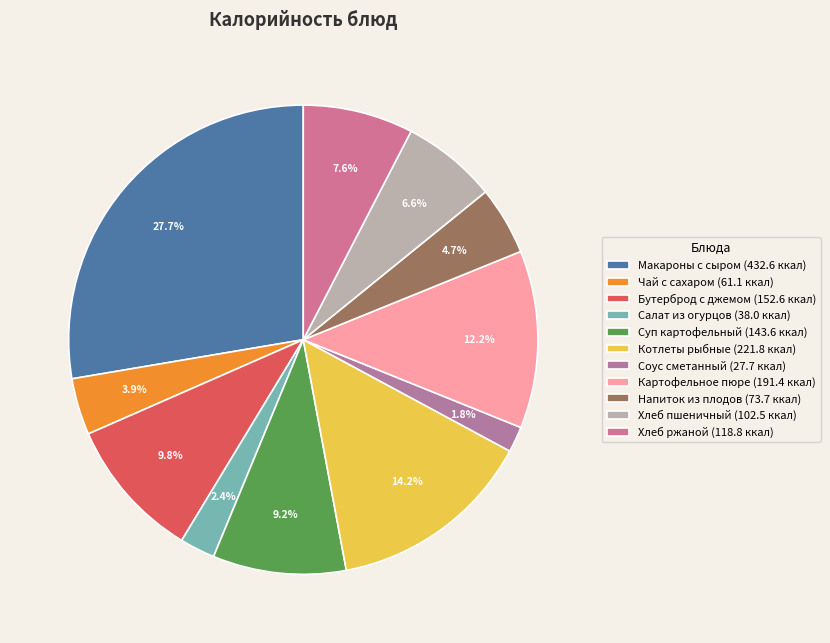

What is the smallest slice in the pie chart?

Соус сметанный (27.7 ккал)